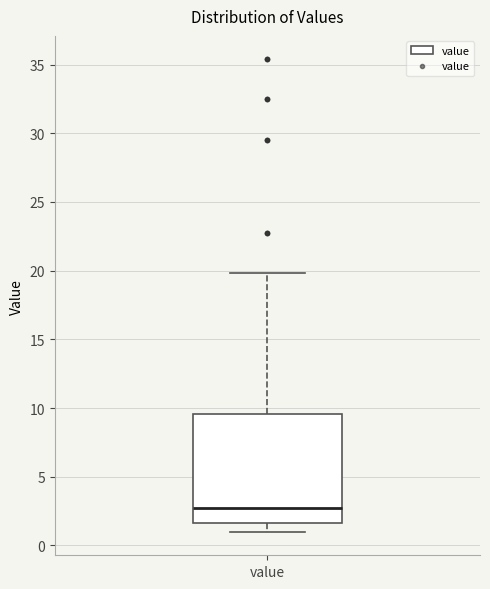

Read this box plot against the y-axis: the position of the median line, the range covered by the box, and the ends of both whiskers. The values are not printed on the chart, so give them approximately, as read against the axis.

median 2.5, box 1.5 to 9.5, whiskers 1.0 to 20.0